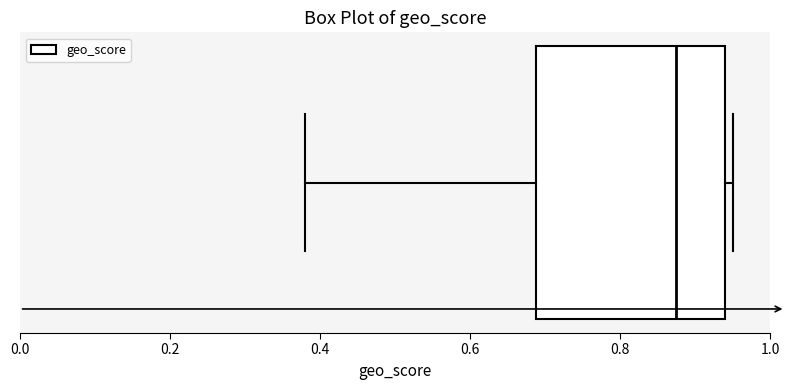

Transcribe this box plot: give where the median line is, the range the box spans, and where the two whiskers end, as read against the x-axis. The values are not printed on the chart, so give them approximately, as read against the axis.

median 0.88, box 0.68 to 0.94, whiskers 0.38 to 0.96